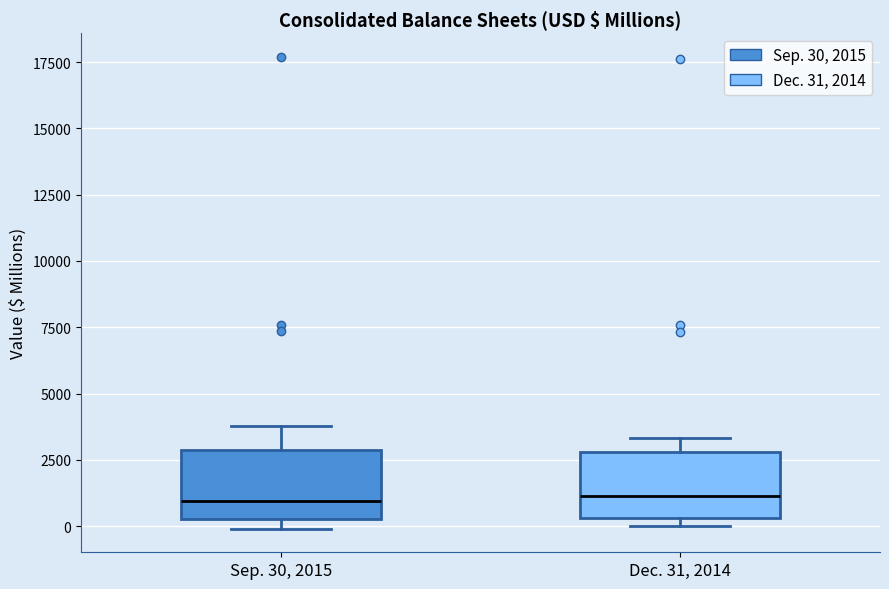

Reading left to right, transcribe this box plot: for each box, give where its median line is, the range the box spans, and where its two whiskers end, as read against the y-axis. The values are not printed on the chart, so give them approximately, as read against the axis.

Sep. 30, 2015: median 1000, box 500 to 3000, whiskers 0 to 4000
Dec. 31, 2014: median 1000, box 500 to 3000, whiskers 0 to 3500